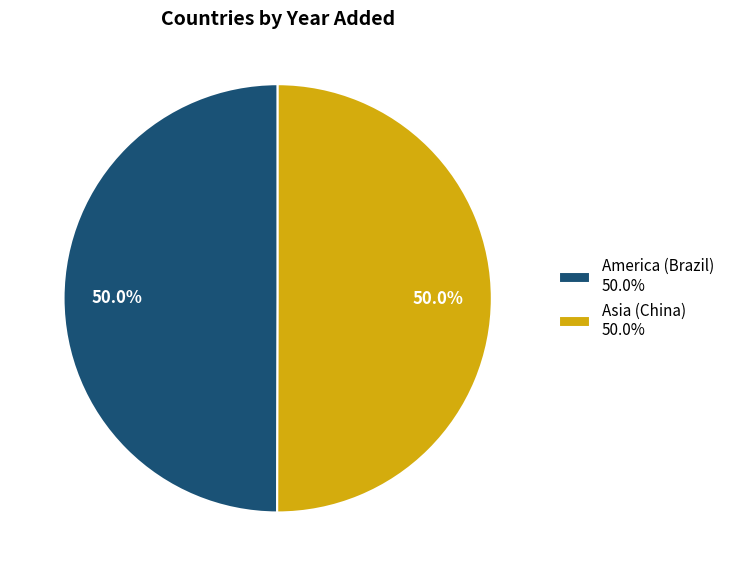

Is it true that Asia (China) is 50% of the pie?

True